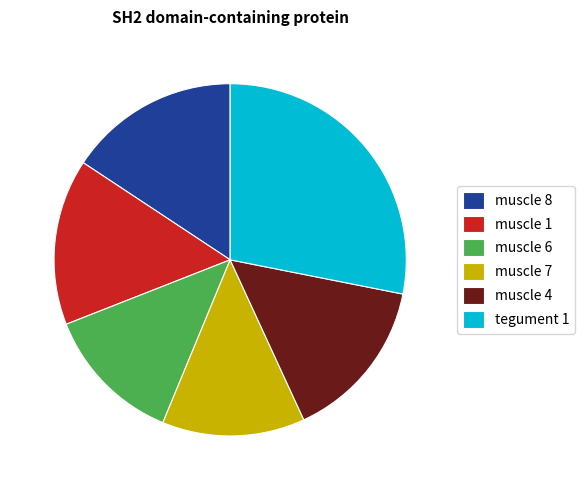

Count the number of slices in the pie.

6